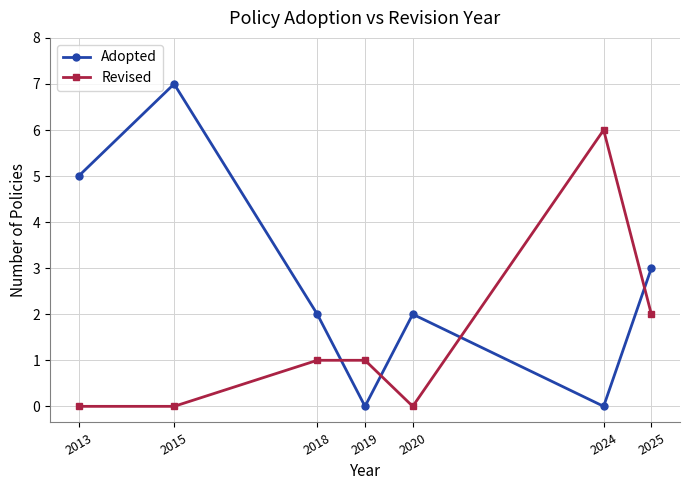

True or false: Adopted has more than 0 interior local peaks.

True